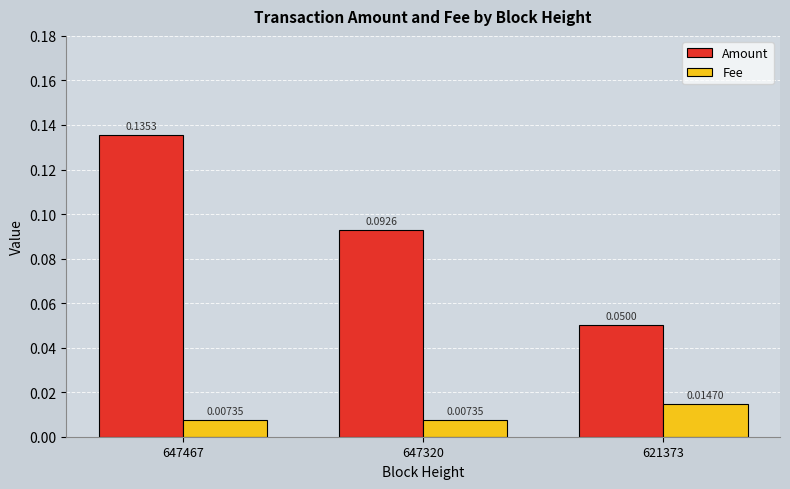

Are the bars horizontal?

No